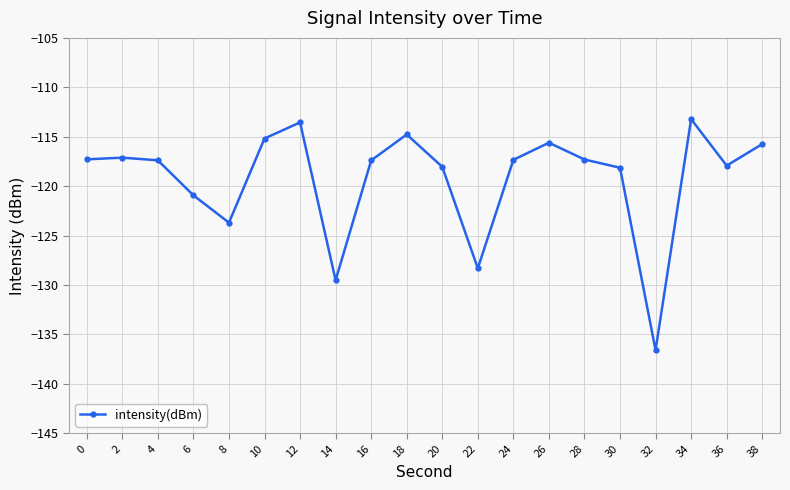

What is the sum of all values?

-2385.2